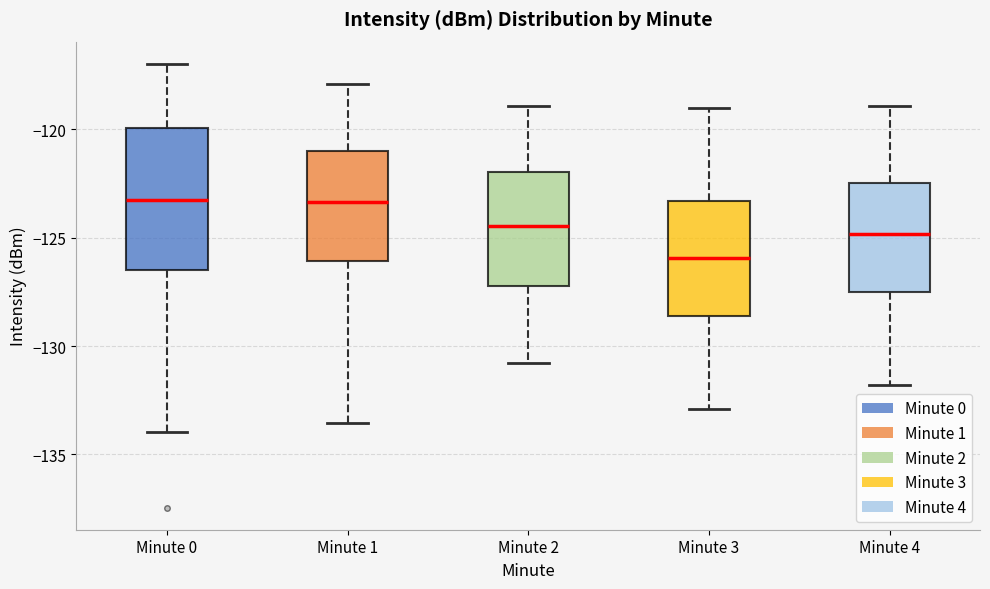

Which box has the lowest median line?

Minute 3